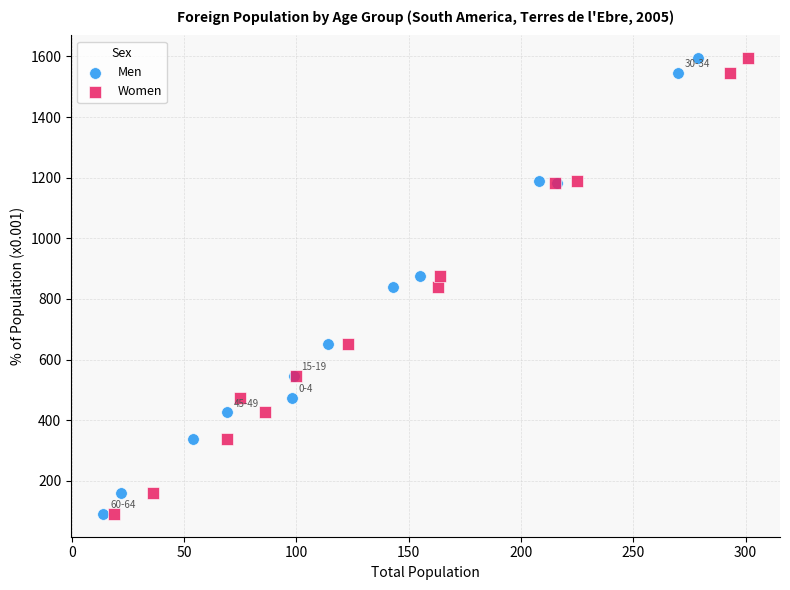

What are all the series names shown in the legend?

Men, Women